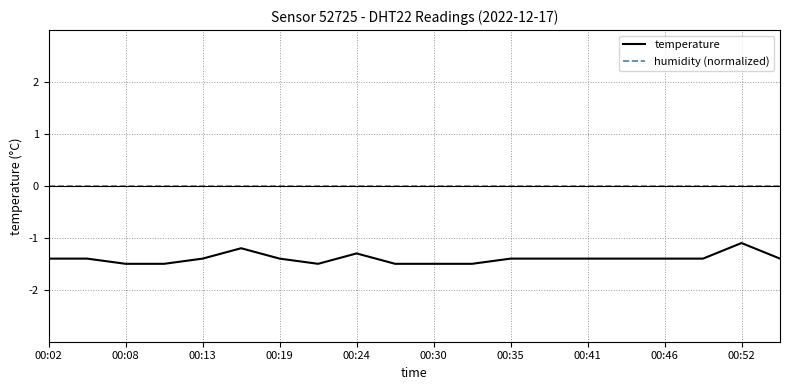

Rank the series by their average value, from highest to lowest.

humidity (normalized), temperature